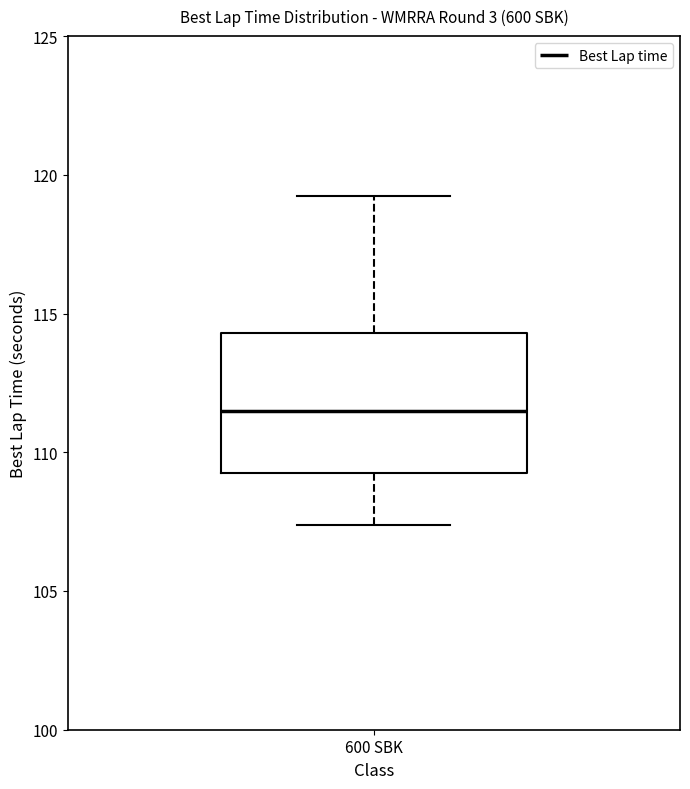

Transcribe this box plot: give where the median line is, the range the box spans, and where the two whiskers end, as read against the y-axis. The values are not printed on the chart, so give them approximately, as read against the axis.

median 111.5, box 109.5 to 114.5, whiskers 107.5 to 119.0